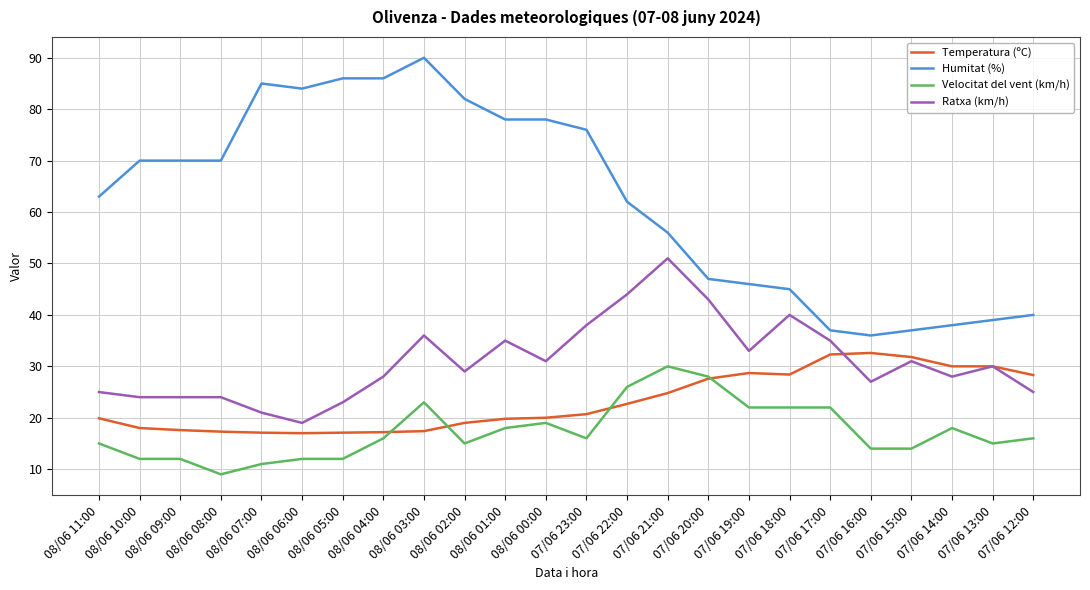

True or false: Velocitat del vent (km/h) and Ratxa (km/h) cross at least once.

False